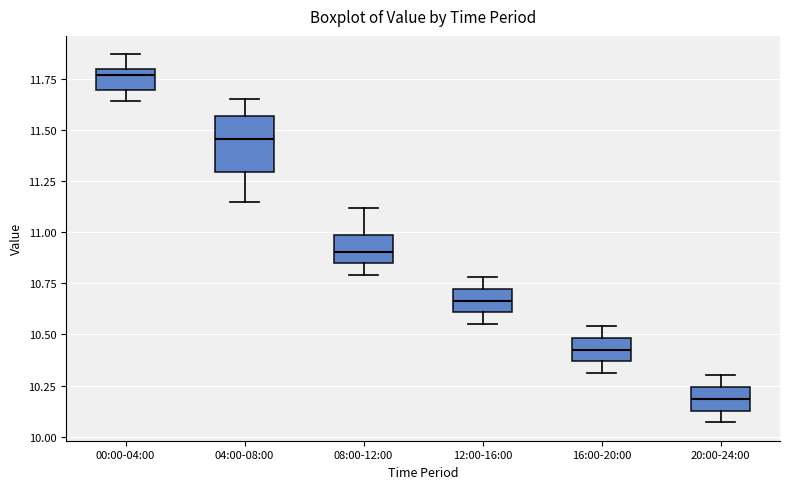

Reading left to right, transcribe this box plot: for each box, give where its median line is, the range the box spans, and where its two whiskers end, as read against the y-axis. The values are not printed on the chart, so give them approximately, as read against the axis.

00:00-04:00: median 11.75, box 11.70 to 11.80, whiskers 11.65 to 11.85
04:00-08:00: median 11.45, box 11.30 to 11.55, whiskers 11.15 to 11.65
08:00-12:00: median 10.90, box 10.85 to 11.00, whiskers 10.80 to 11.10
12:00-16:00: median 10.65, box 10.60 to 10.70, whiskers 10.55 to 10.80
16:00-20:00: median 10.45, box 10.35 to 10.50, whiskers 10.30 to 10.55
20:00-24:00: median 10.20, box 10.15 to 10.25, whiskers 10.05 to 10.30